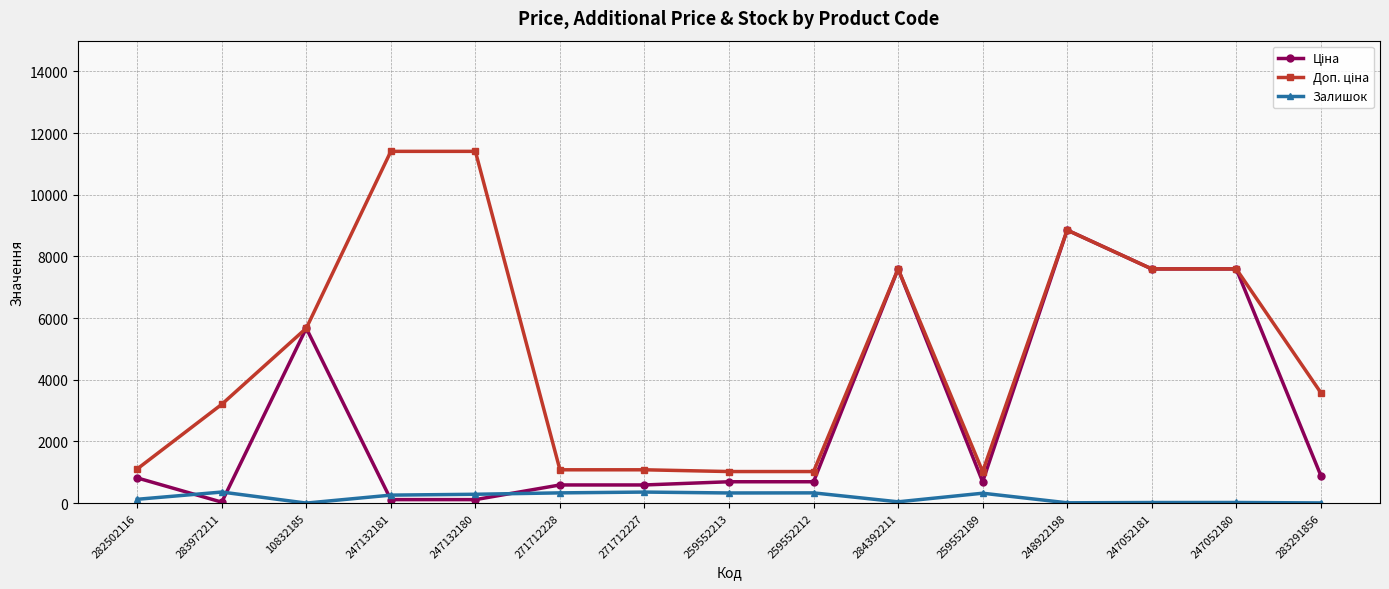

At which category is the sum across all series the highest?

248922198